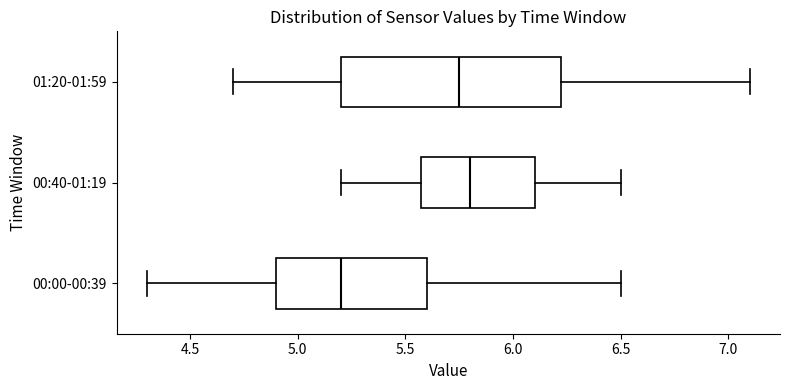

Which box's median line is the furthest to the left?

00:00-00:39